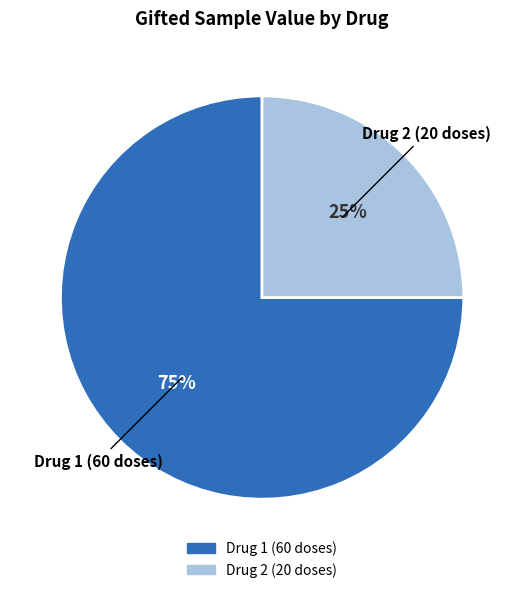

True or false: Drug 2 accounts for 38% of the total.

False